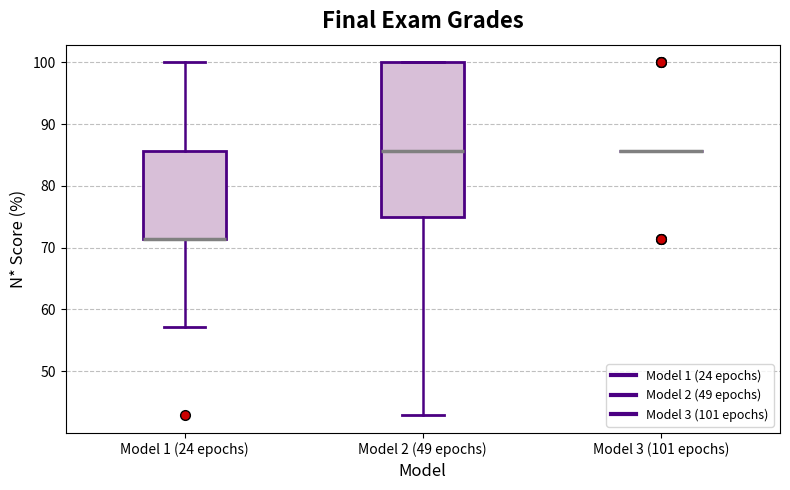

Reading left to right, read every box against the y-axis: the position of its median line, the range the box covers, and the ends of its whiskers. The values are not printed on the chart, so give them approximately, as read against the axis.

Model 1 (24 epochs): median 71 (drawn on the box's lower edge), box 71 to 86, whiskers 57 to 100
Model 2 (49 epochs): median 86, box 75 to 100, whiskers 43 to 100
Model 3 (101 epochs): box collapsed to a line at 86, whiskers 86 to 86